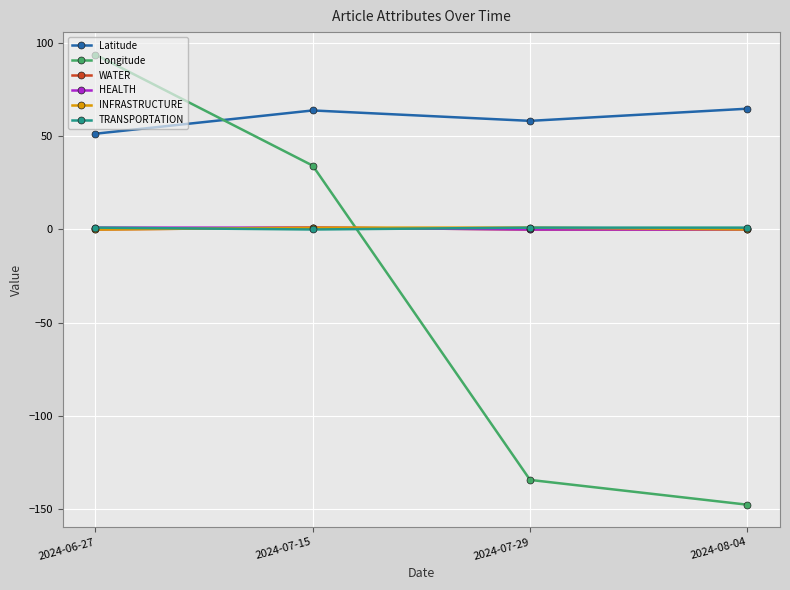

What position from the left is 2024-07-15?

2